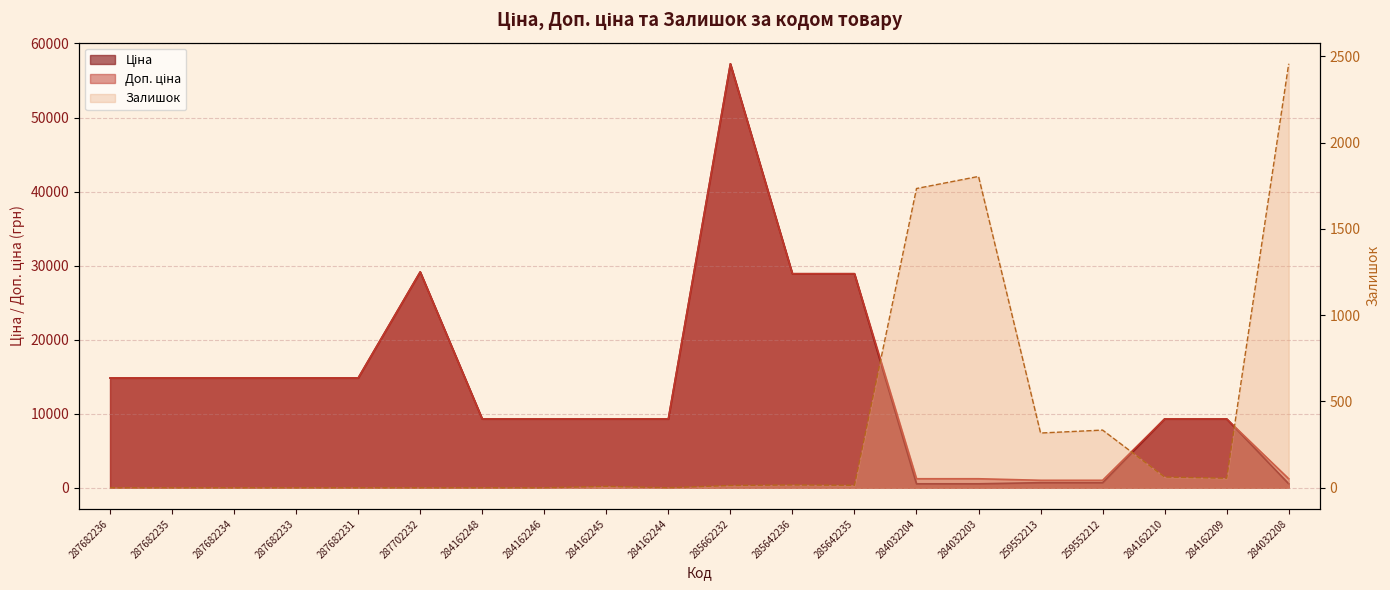

True or false: Ціна has more than 0 points higher than both neighbors.

True